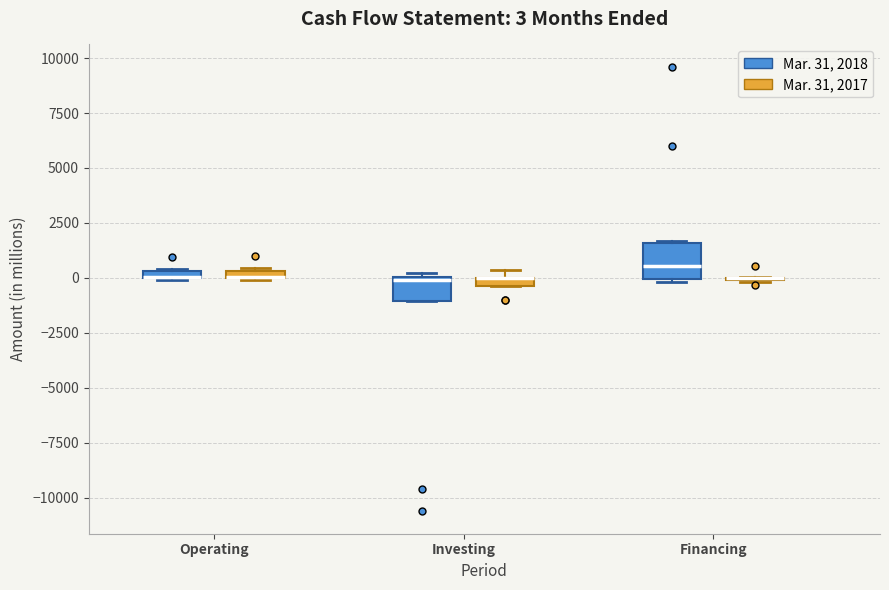

Comparing the boxes themselves (not the whiskers), which one is the tallest?

Financing (Mar. 31, 2018)